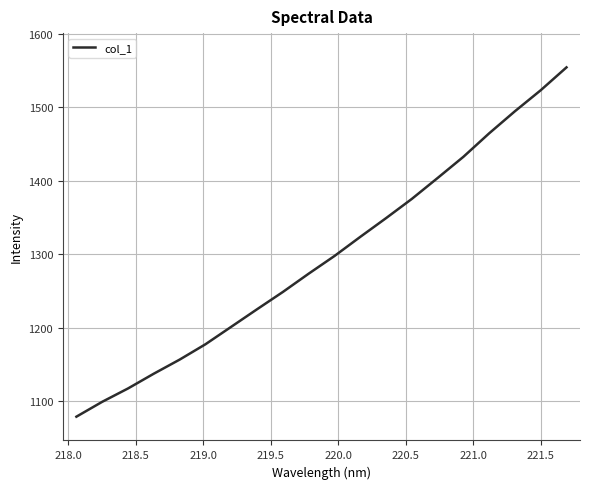

What is the minimum value shown in the chart?

1079.0